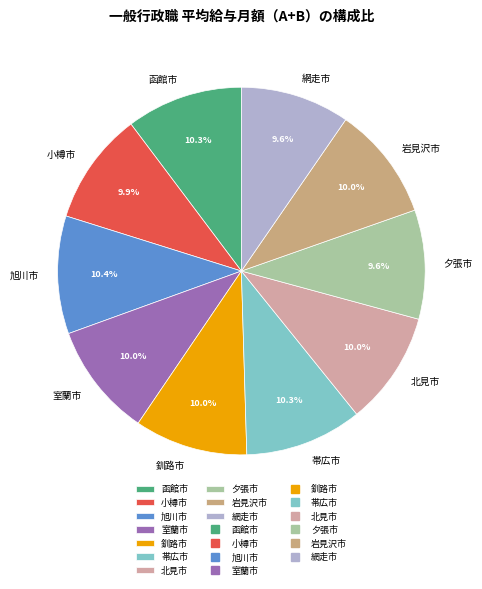

To the nearest percent, what is the difference between the largest and smallest slice percentages?

1%